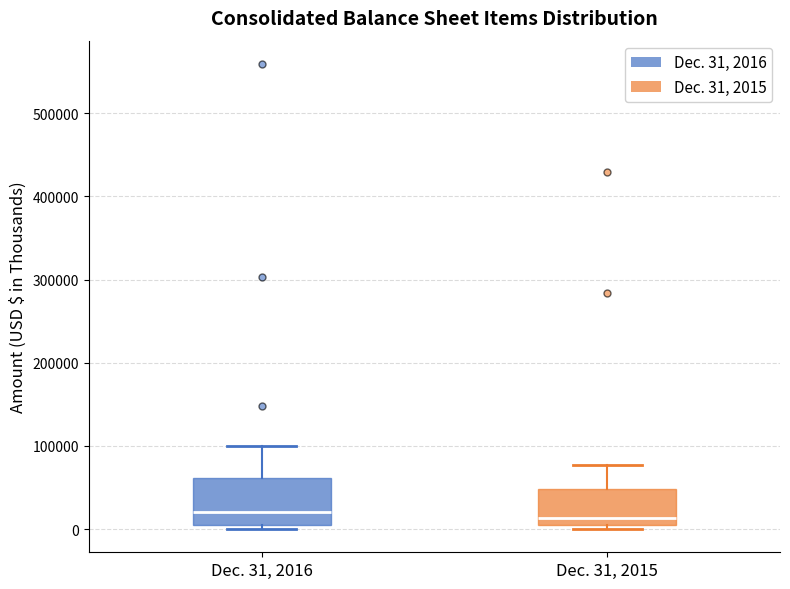

Reading left to right, read every box against the y-axis: the position of its median line, the range the box covers, and the ends of its whiskers. The values are not printed on the chart, so give them approximately, as read against the axis.

Dec. 31, 2016: median 20000, box 10000 to 60000, whiskers 0 to 100000
Dec. 31, 2015: median 10000, box 0 to 50000, whiskers 0 (just below the box's lower edge) to 80000